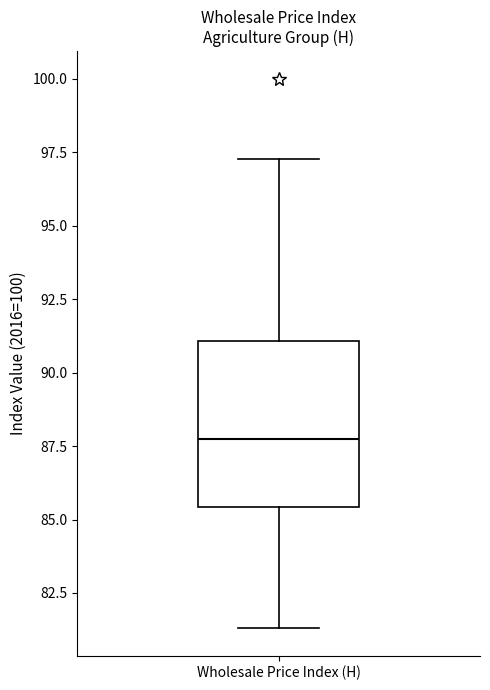

Transcribe this box plot: give where the median line is, the range the box spans, and where the two whiskers end, as read against the y-axis. The values are not printed on the chart, so give them approximately, as read against the axis.

median 87.5, box 85.5 to 91.0, whiskers 81.5 to 97.5